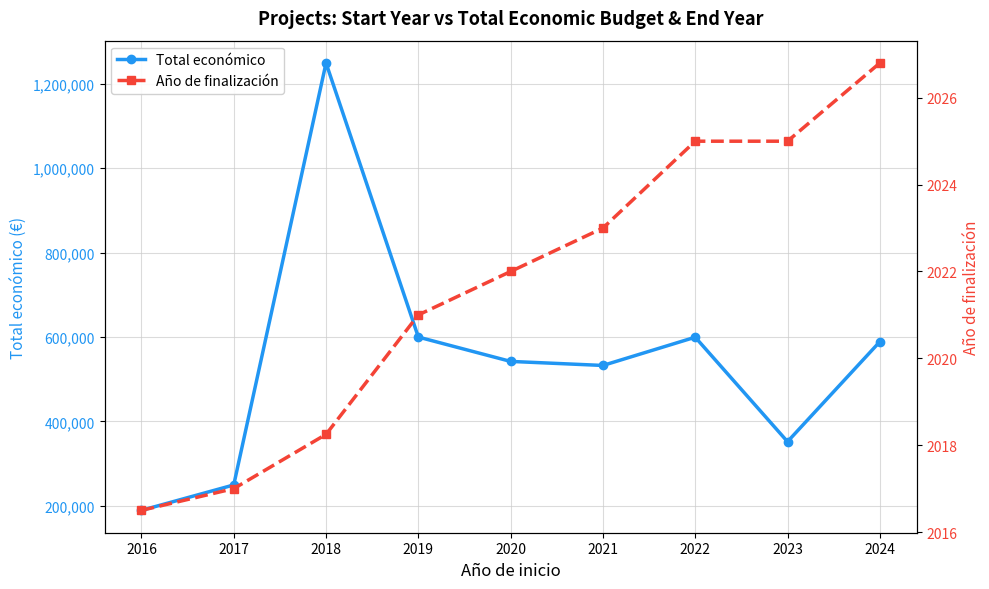

What is the value of the Año de finalización point at the 9th from the left?

2026.8